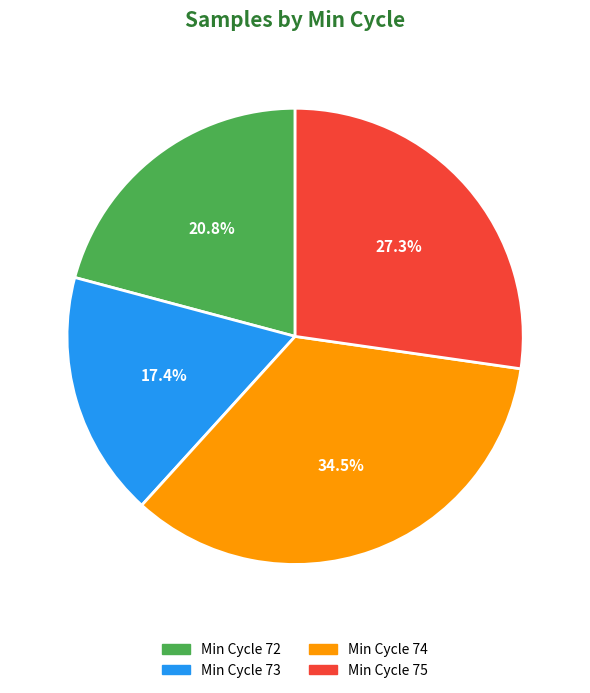

What is the ratio of the value at Min Cycle 72 to the value at Min Cycle 74?

0.6